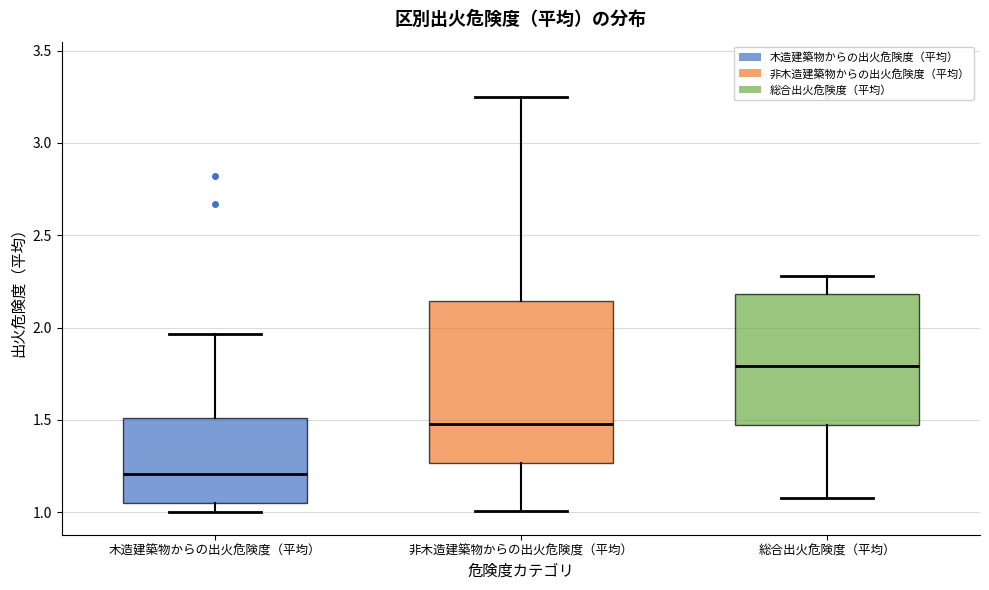

Which box is the tallest, from its lower edge to its upper edge?

非木造建築物からの出火危険度（平均）